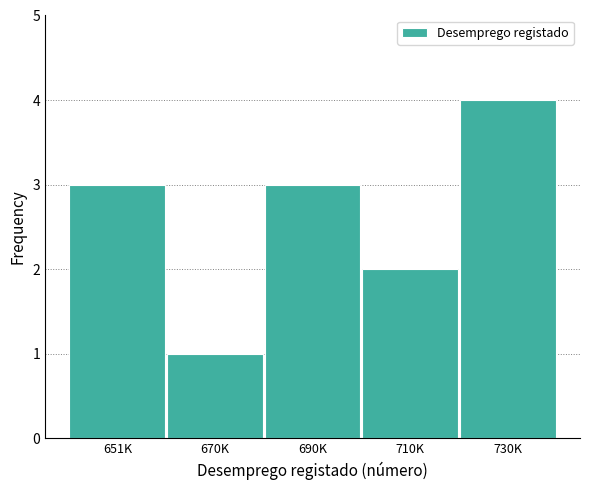

Reading right to left, list all the values displayed in this chart.

730K=4	710K=2	690K=3	670K=1	651K=3